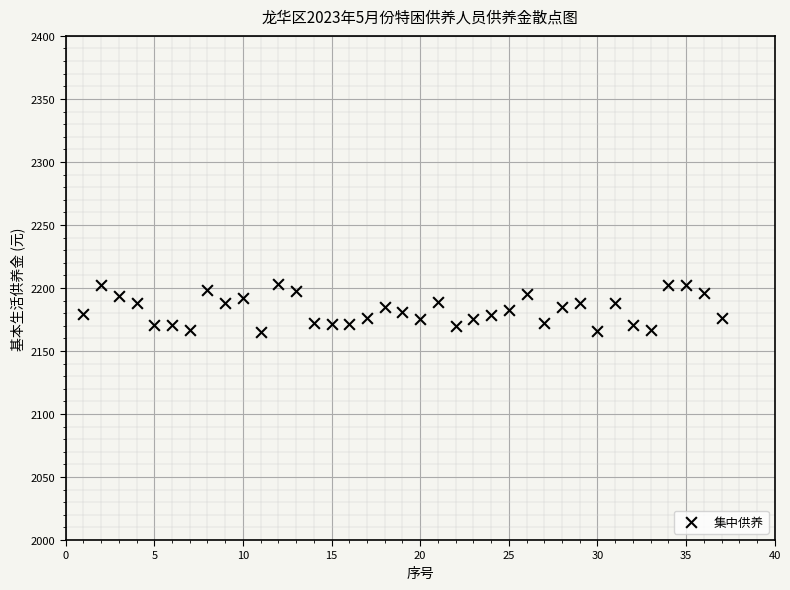

What is the range of Y values (max minus min)?

38.0